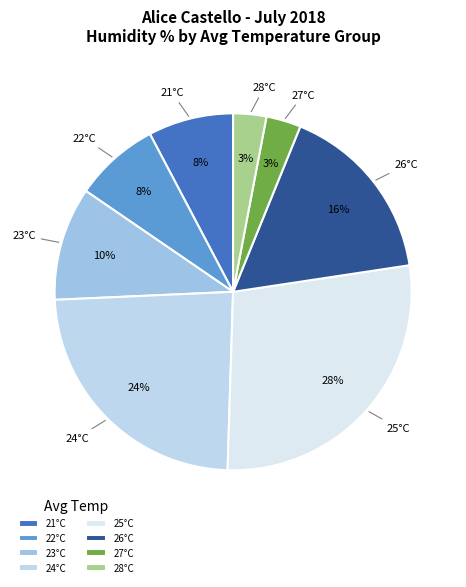

How many segments does this pie chart have?

8